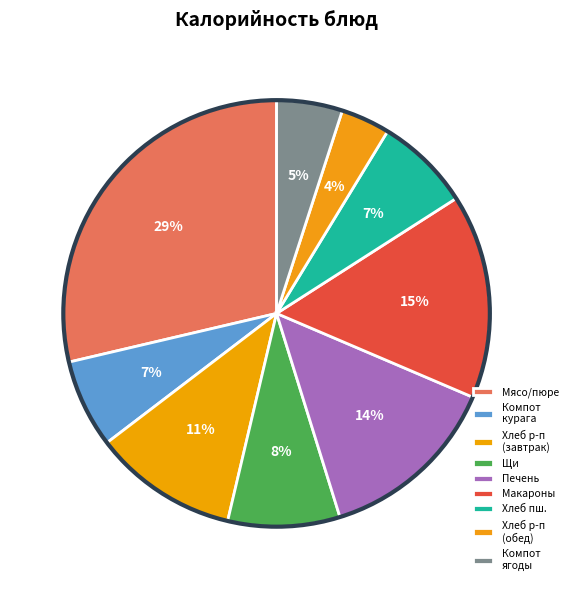

How many slices are in this pie chart?

9